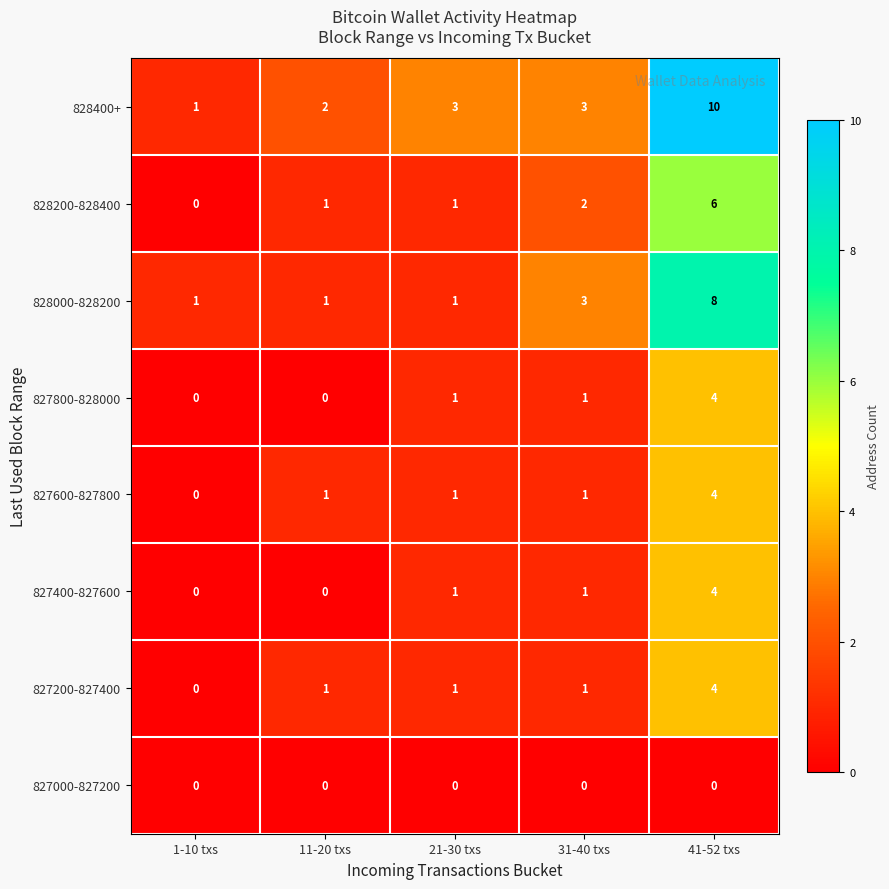

Which label corresponds to the largest value in the chart?

41-52 txs